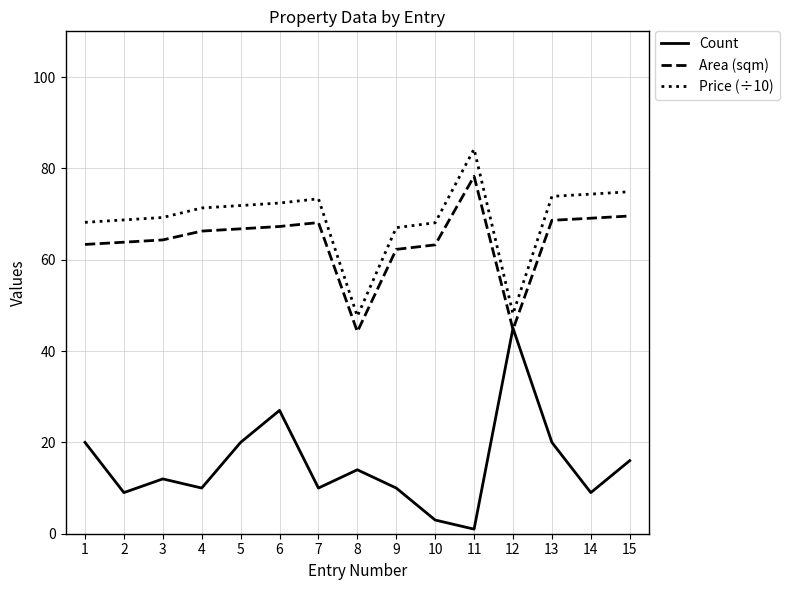

At which label does Price (÷10) first exceed 71?

4